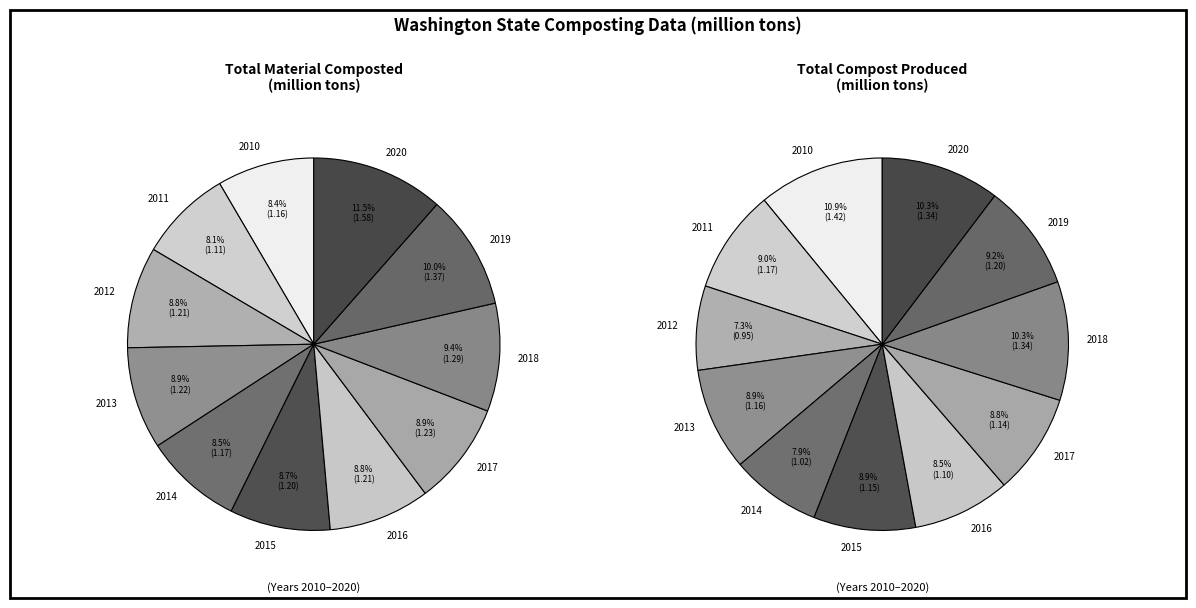

Is it true that 2018 is 17% of the pie?

False